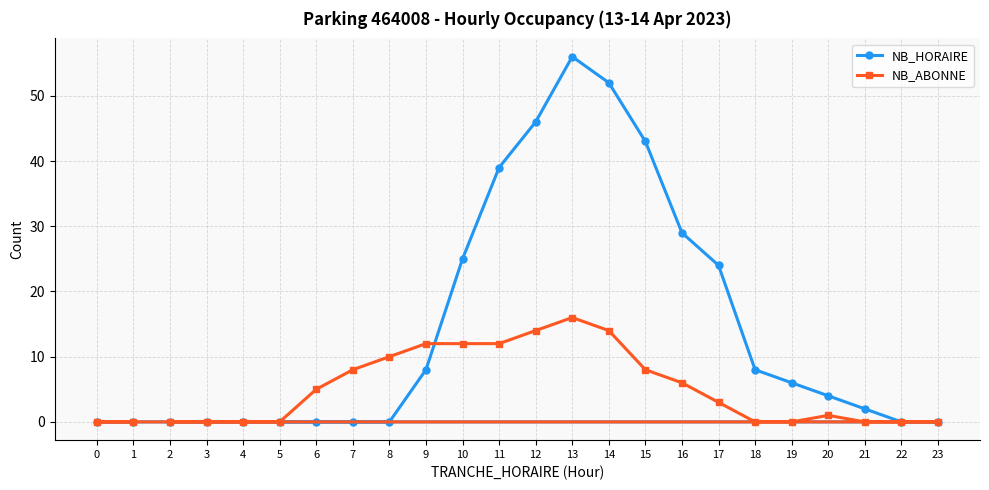

Is this an area chart (filled region under the line)?

No